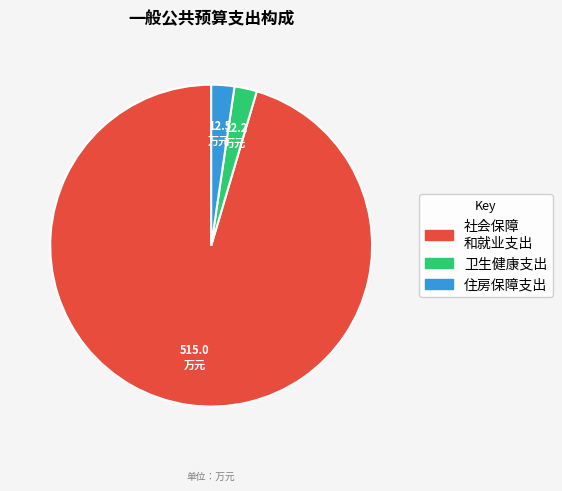

Is there any slice that represents more than half of the pie?

Yes